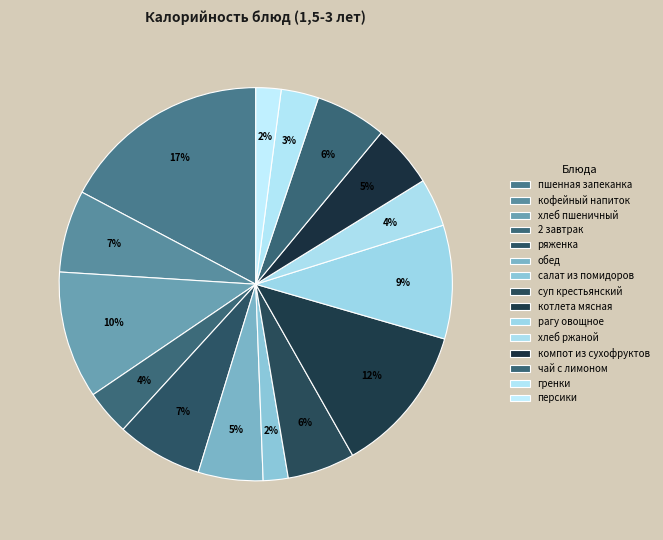

To the nearest percent, what portion does хлеб ржаной represent?

4%